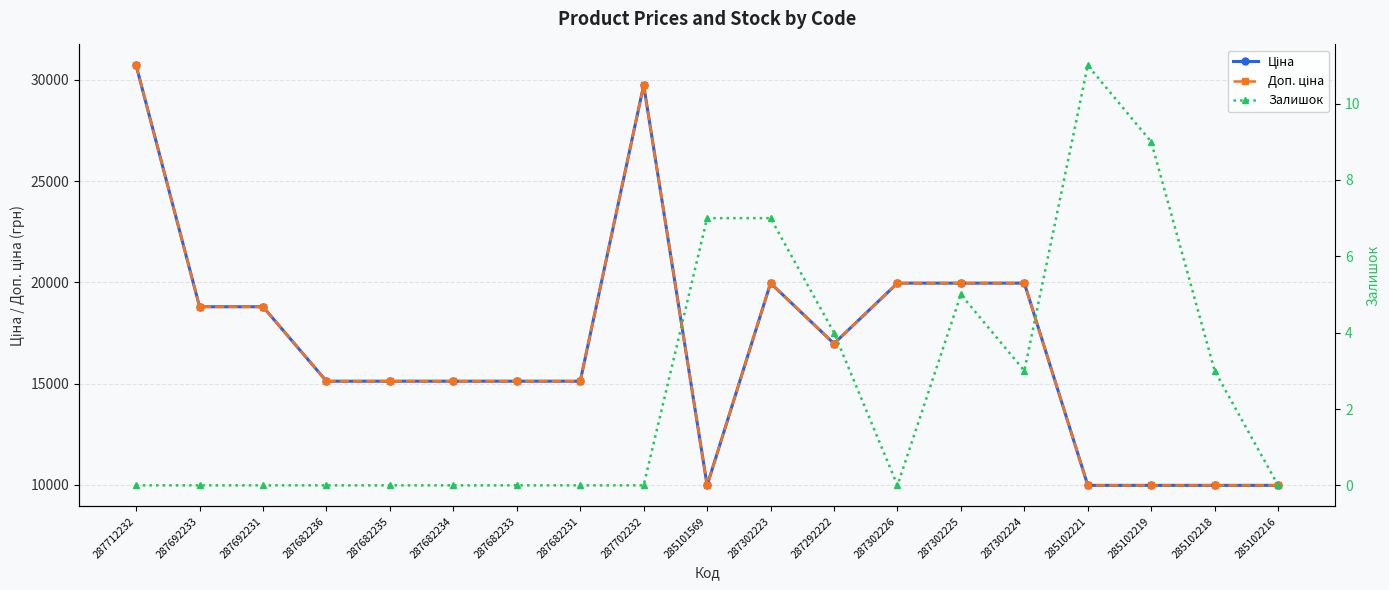

Count the number of categories in the chart.

19